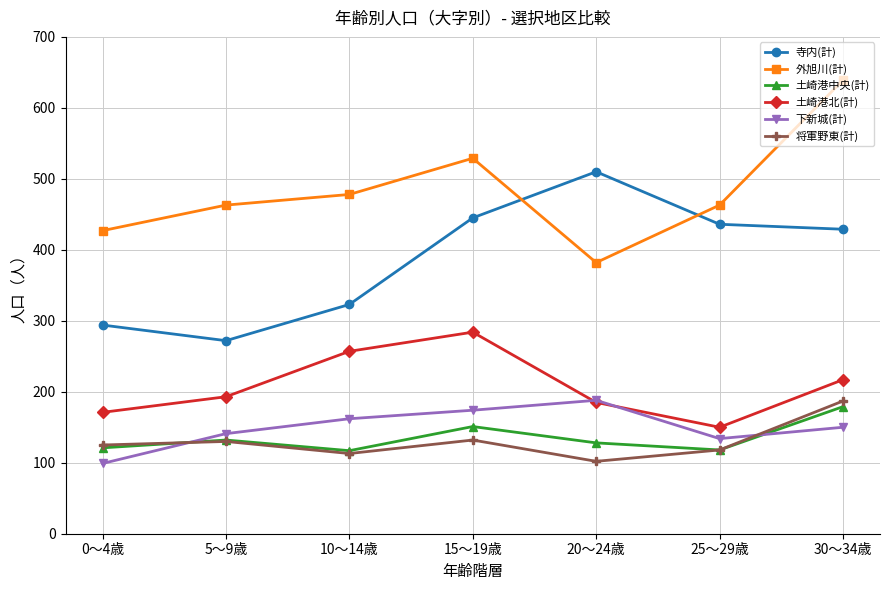

True or false: 将軍野東(計) and 土崎港北(計) cross at least once.

False